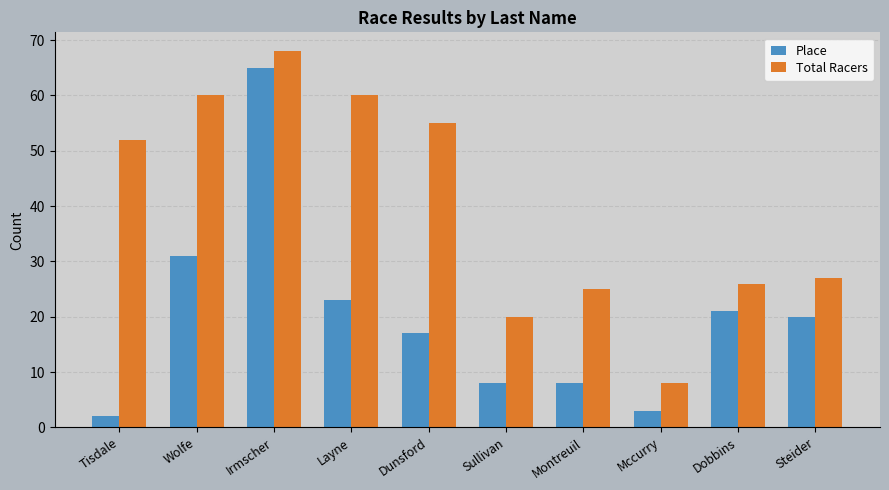

Rank the series by their maximum value, from lowest to highest.

Place, Total Racers